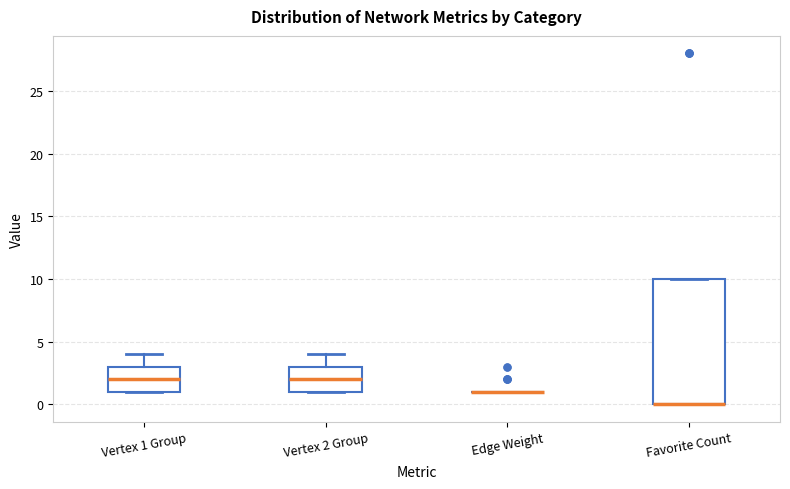

Reading left to right, read every box against the y-axis: the position of its median line, the range the box covers, and the ends of its whiskers. The values are not printed on the chart, so give them approximately, as read against the axis.

Vertex 1 Group: median 2, box 1 to 3, whiskers 1 to 4
Vertex 2 Group: median 2, box 1 to 3, whiskers 1 to 4
Edge Weight: box collapsed to a line at 1, whiskers 1 to 1
Favorite Count: median 0 (drawn on the box's lower edge), box 0 to 10, whiskers 0 to 10